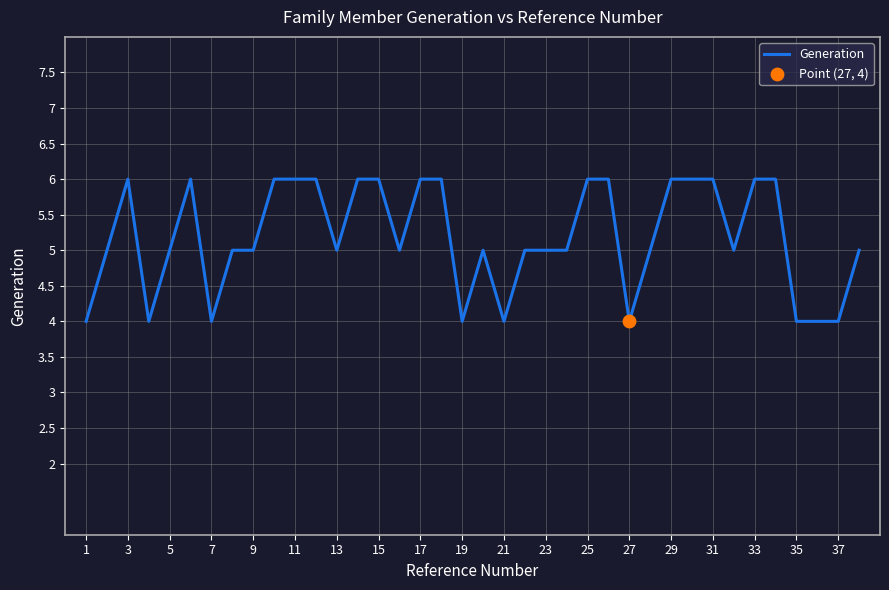

What is the greatest value displayed?

6